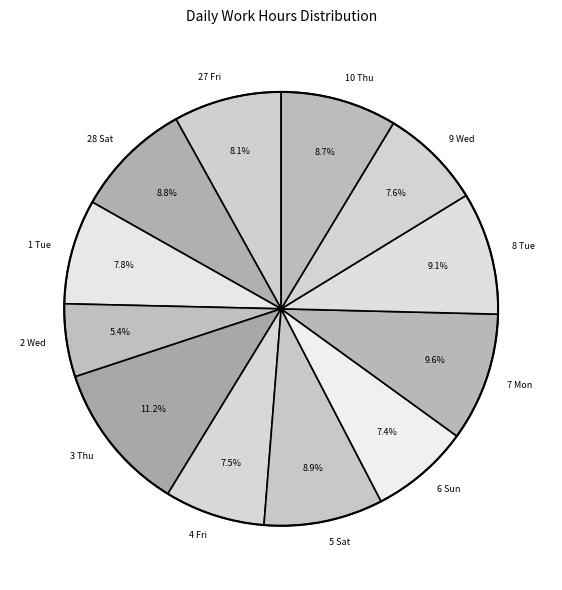

Which has a higher value, 10 Thu or 2 Wed?

10 Thu